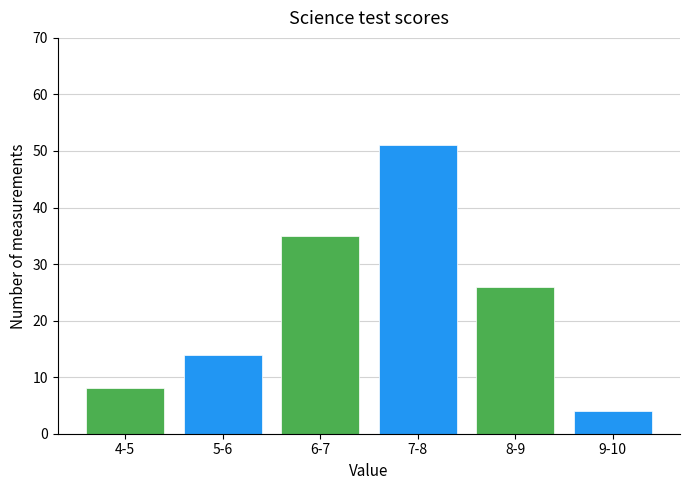

Reading left to right, transcribe all the data shown in this chart.

8	14	35	51	26	4